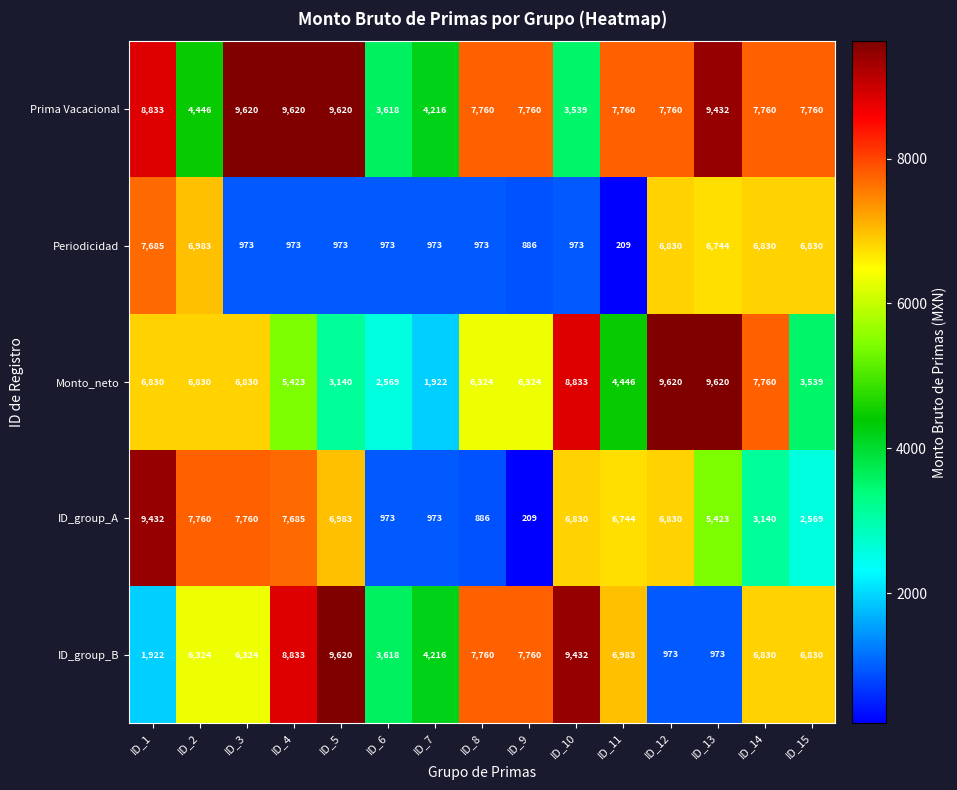

At which category is the sum across all series the highest?

ID_1